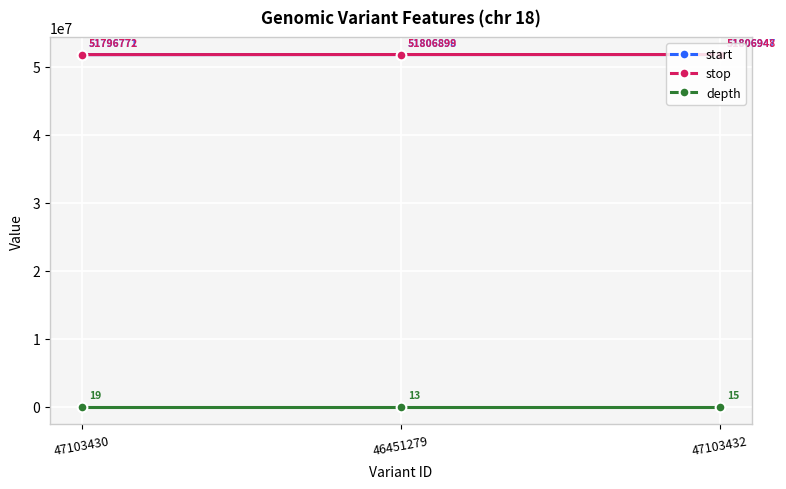

At which label is depth closest to 16?

47103432